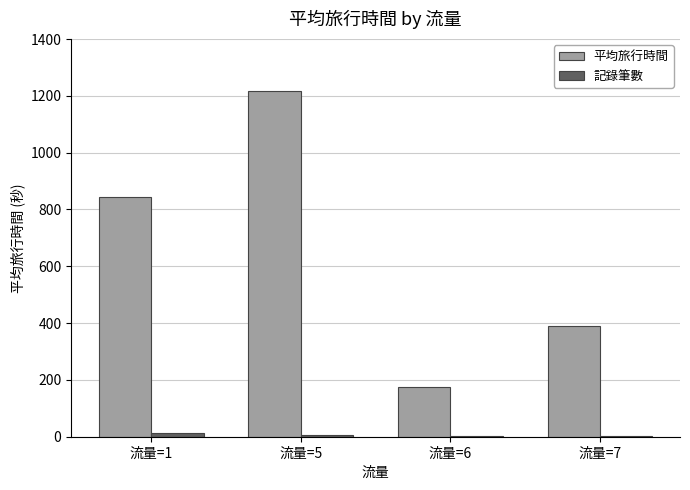

Which series has the largest total across all categories?

平均旅行時間